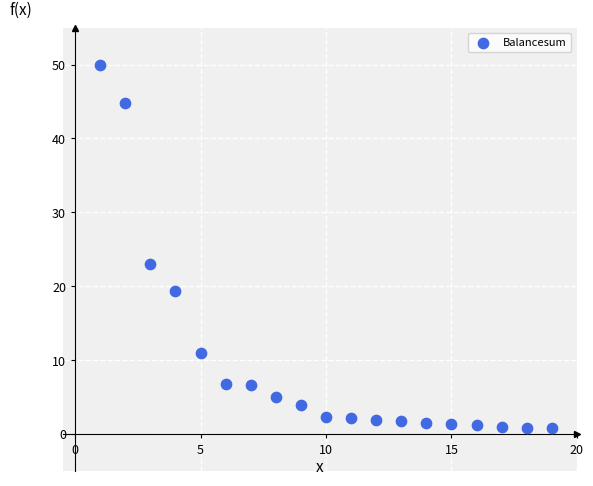

What Y value in the scatter plot is closest to 25?

23.0